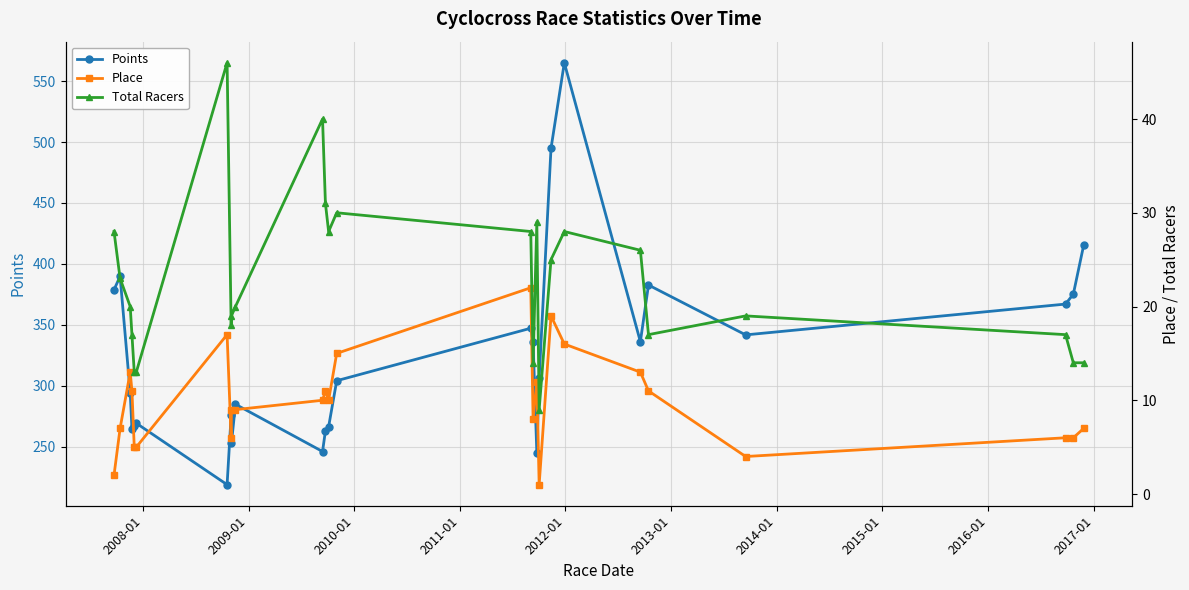

What is the maximum value for Points?

565.1